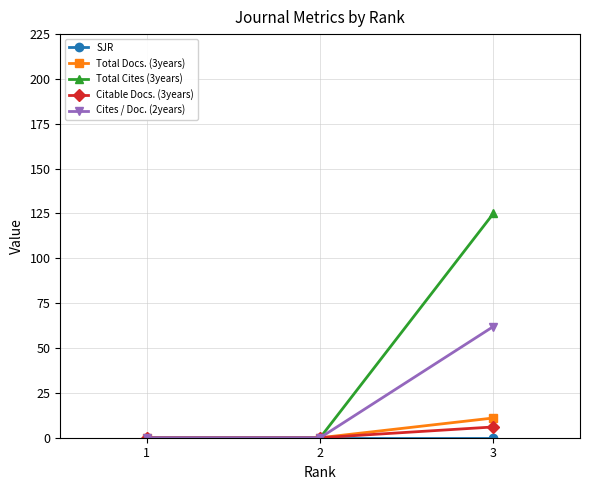

What is the value of the Citable Docs. (3years) point at the 3rd from the left?

6